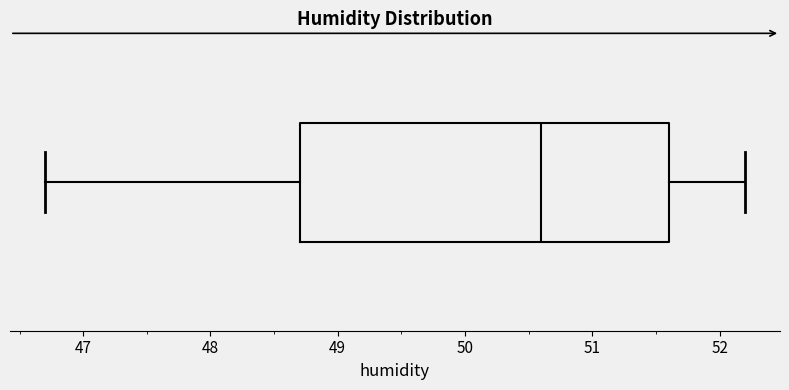

Transcribe this box plot: give where the median line is, the range the box spans, and where the two whiskers end, as read against the x-axis. The values are not printed on the chart, so give them approximately, as read against the axis.

median 50.6, box 48.7 to 51.6, whiskers 46.7 to 52.2